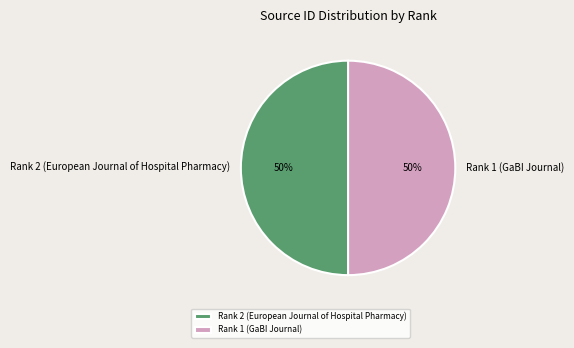

What is the ratio of the value at Rank 2 (European Journal of Hospital Pharmacy) to the value at Rank 1 (GaBI Journal)?

1.0